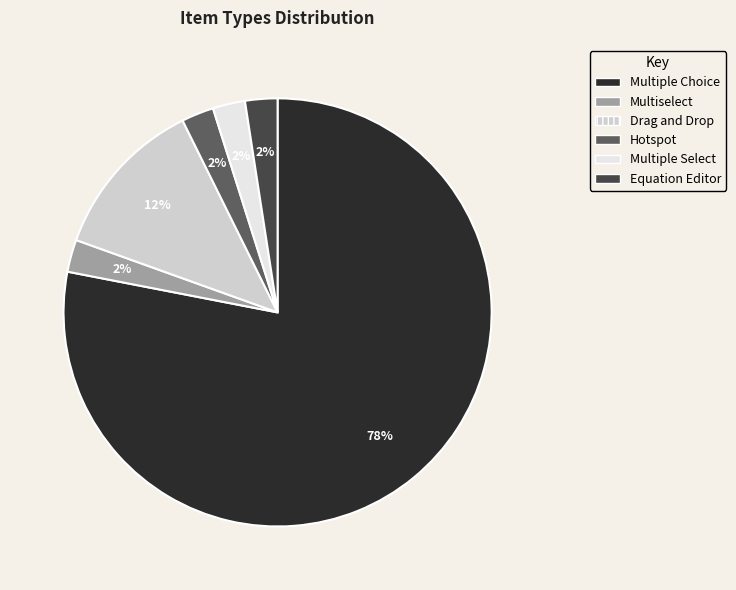

Do Multiple Choice and Multiple Select together represent more than half of the pie?

Yes